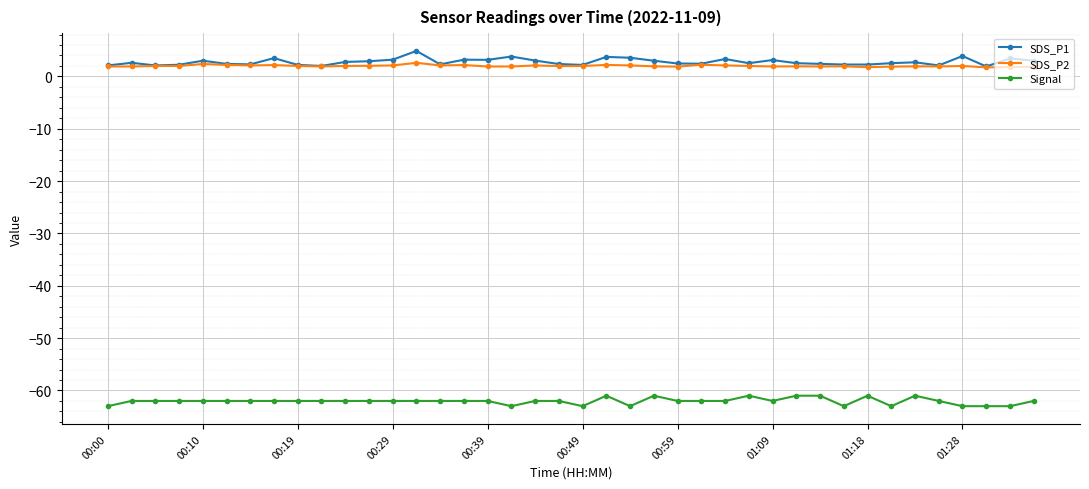

How many data points does each series have?

40